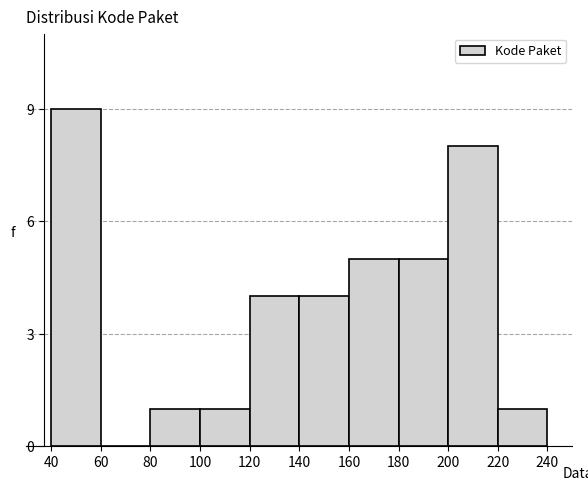

Reading right to left, transcribe all the data shown in this chart.

220=1	200=8	180=5	160=5	140=4	120=4	100=1	80=1	60=0	40=9